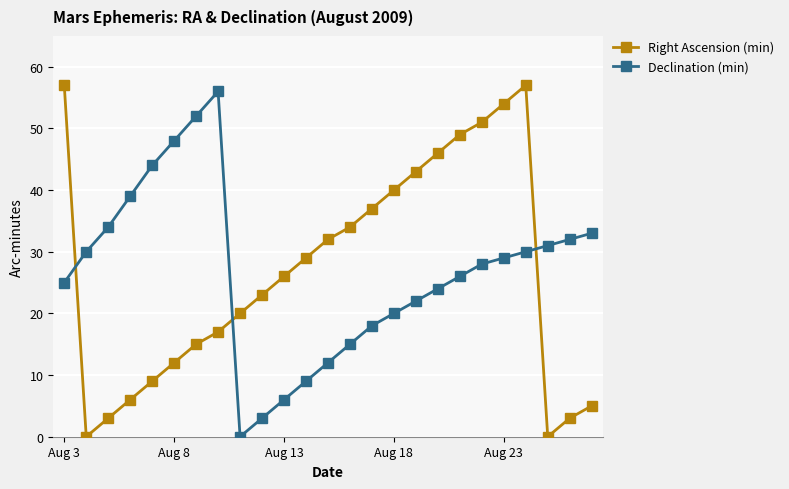

What is the difference between the maximum and second lowest values in the Right Ascension (min) series?

57